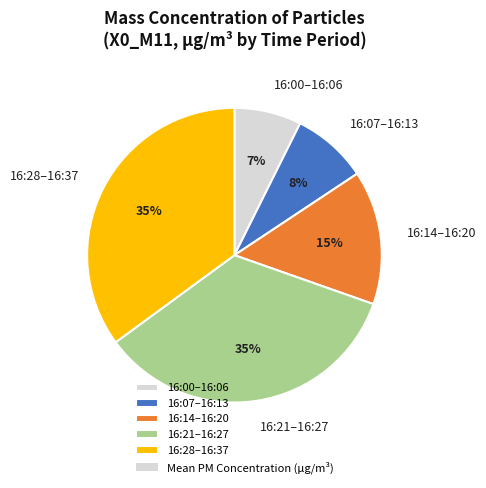

To the nearest percent, what portion does 16:28–16:37 represent?

35%